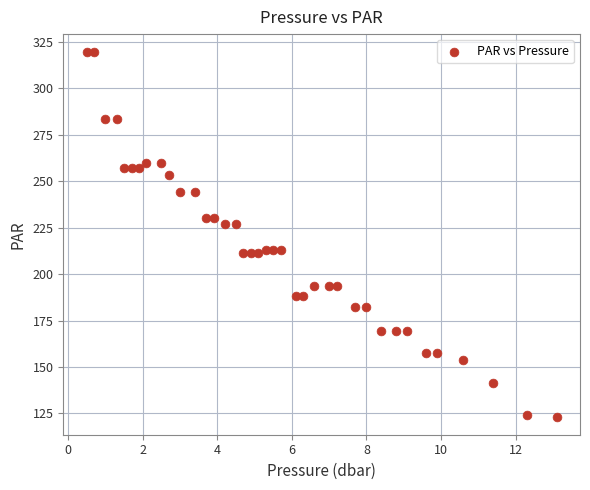

What is the range of X values (max minus min)?

12.6